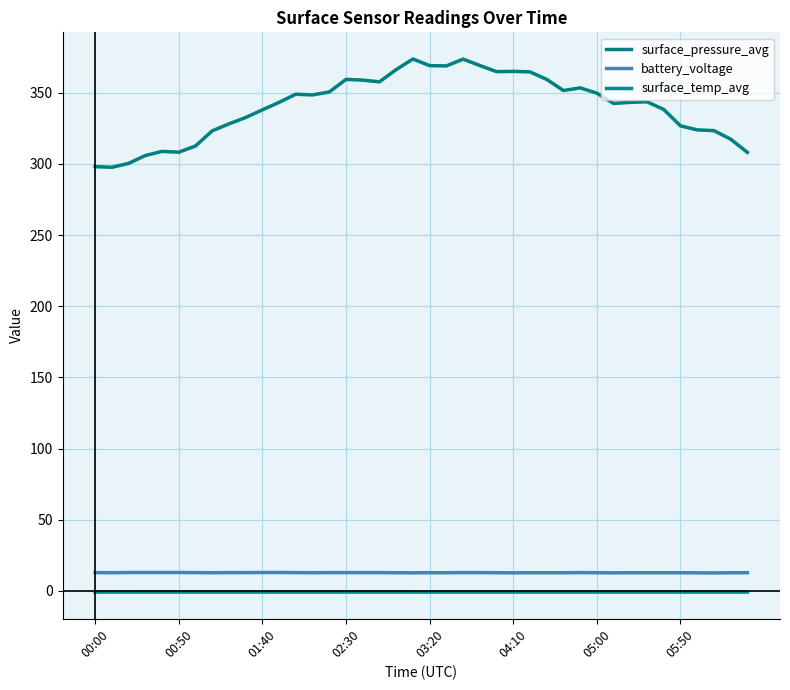

How many lines are shown in the chart?

3